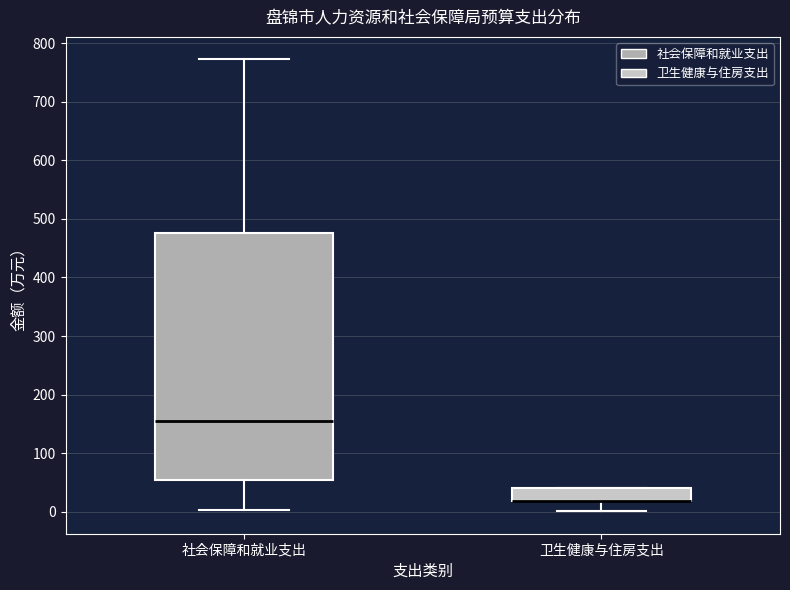

Where is the lower edge of the box for 社会保障和就业支出 on the y-axis? The values are not printed on the chart, so give them approximately, as read against the axis.

50